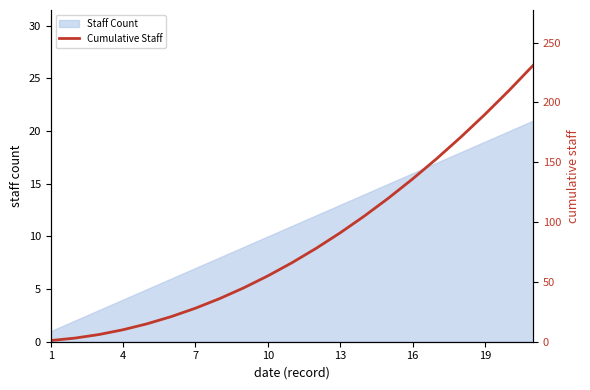

What is the highest value of the Staff Count series?

21